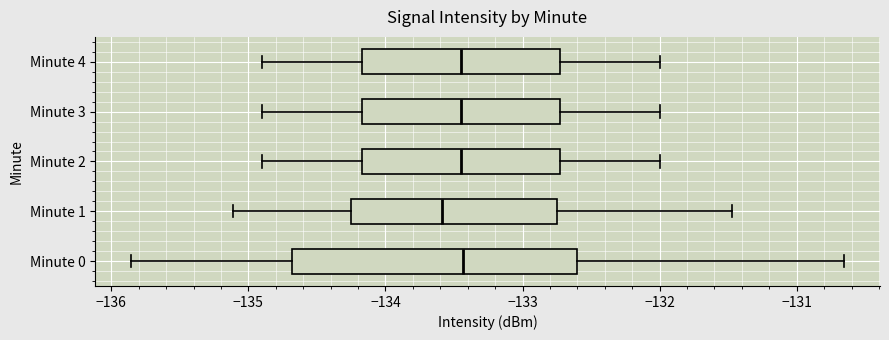

Which box is the widest, from its left edge to its right edge?

Minute 0